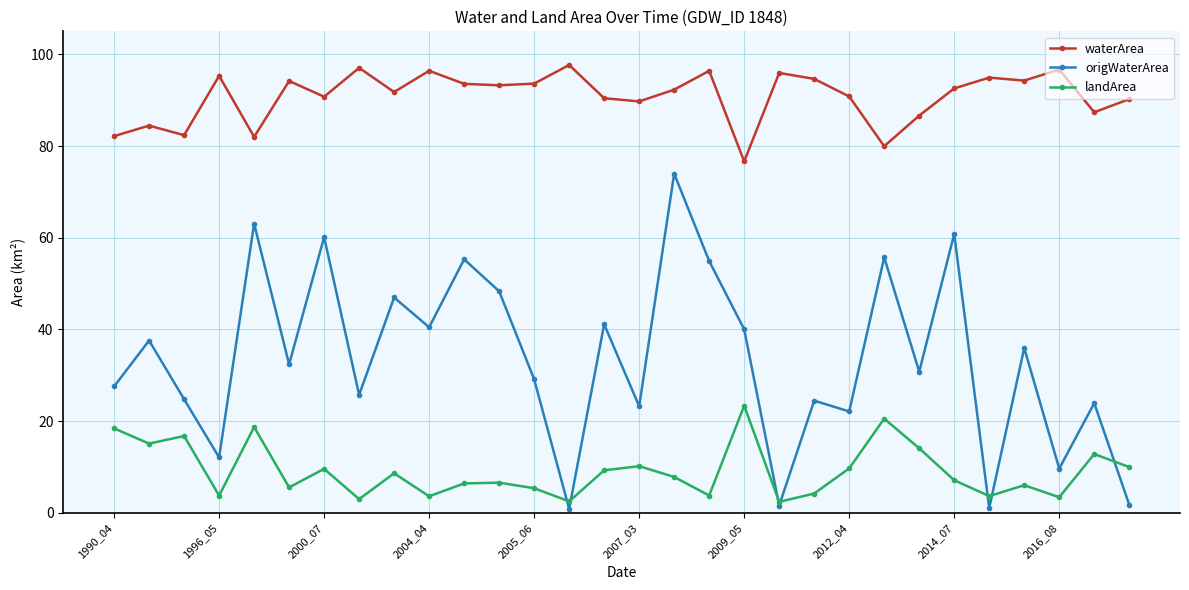

True or false: waterArea and origWaterArea cross at least once.

False